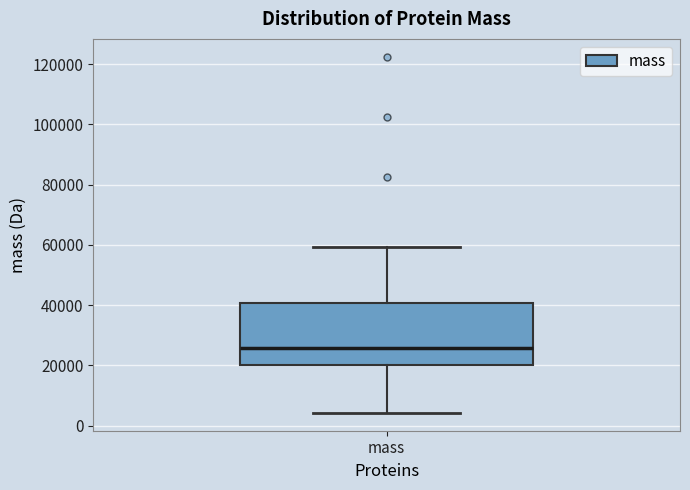

Transcribe this box plot: give where the median line is, the range the box spans, and where the two whiskers end, as read against the y-axis. The values are not printed on the chart, so give them approximately, as read against the axis.

median 26000, box 20000 to 40000, whiskers 4000 to 60000